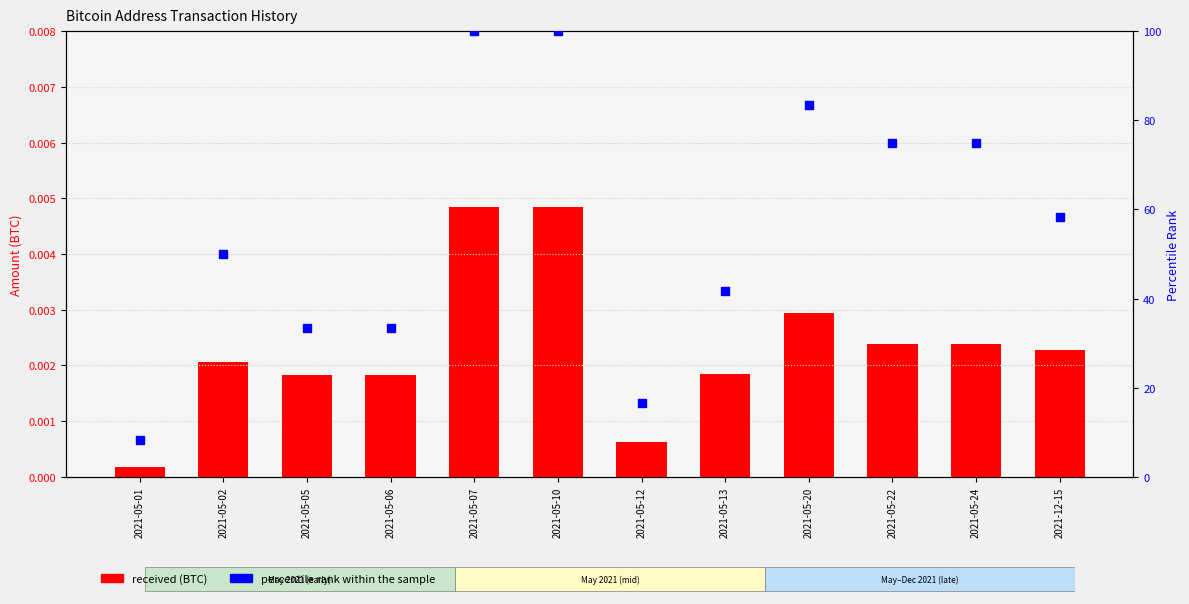

Which series has the largest total across all categories?

percentile rank within the sample